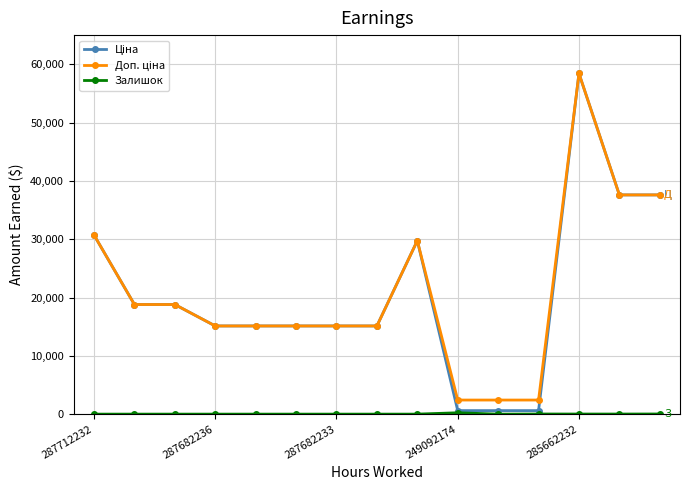

At how many categories does at least one series exceed 28761?

5